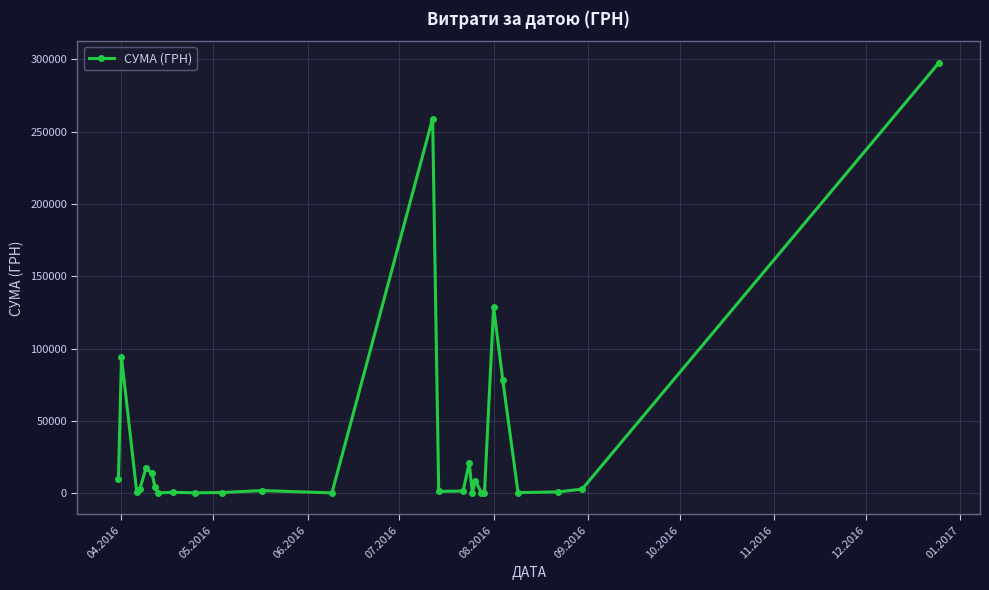

True or false: there are more than 1 points higher than both neighbors.

True